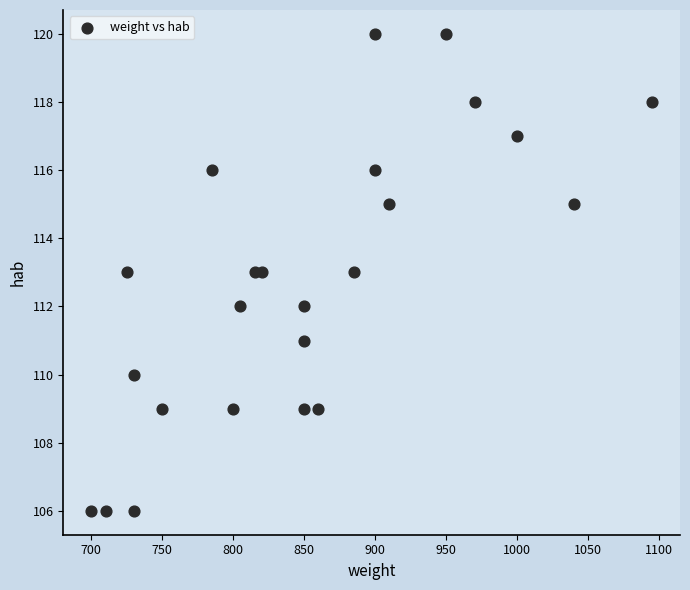

What is the range of Y values (max minus min)?

14